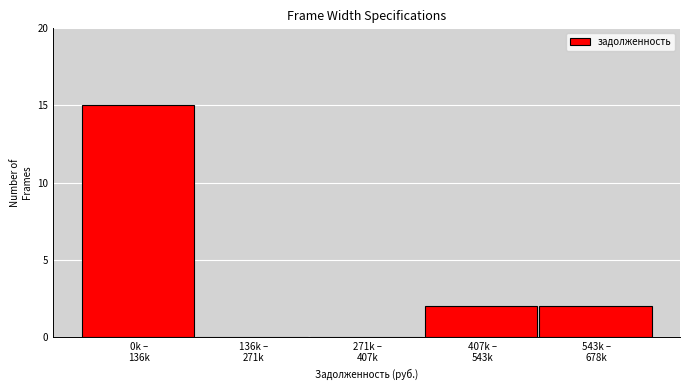

What is the sum of all values?

19